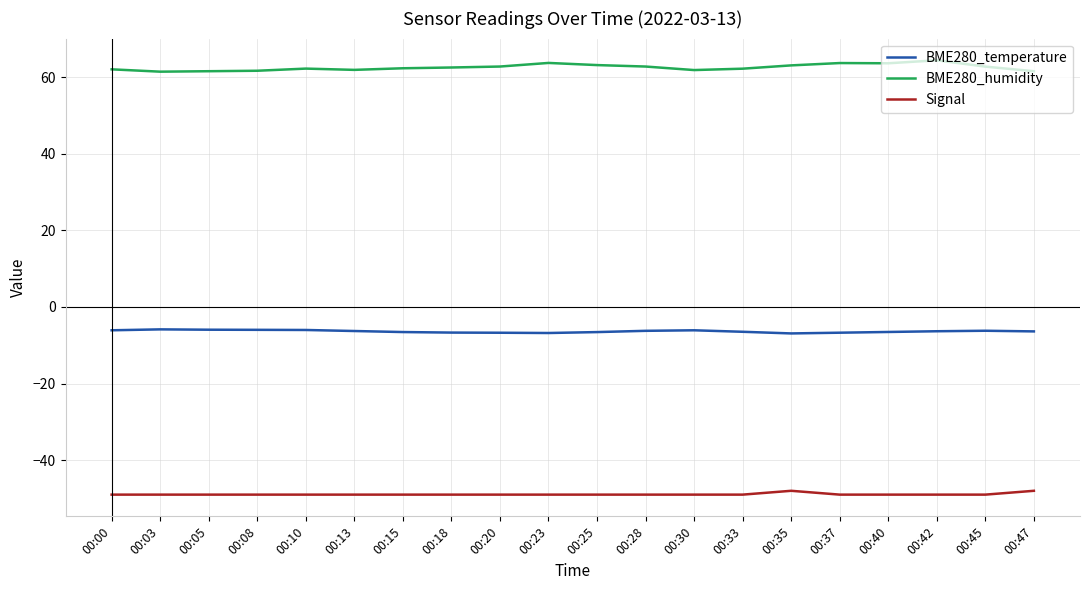

What is the approximate value of Signal at 00:18?

-49.0